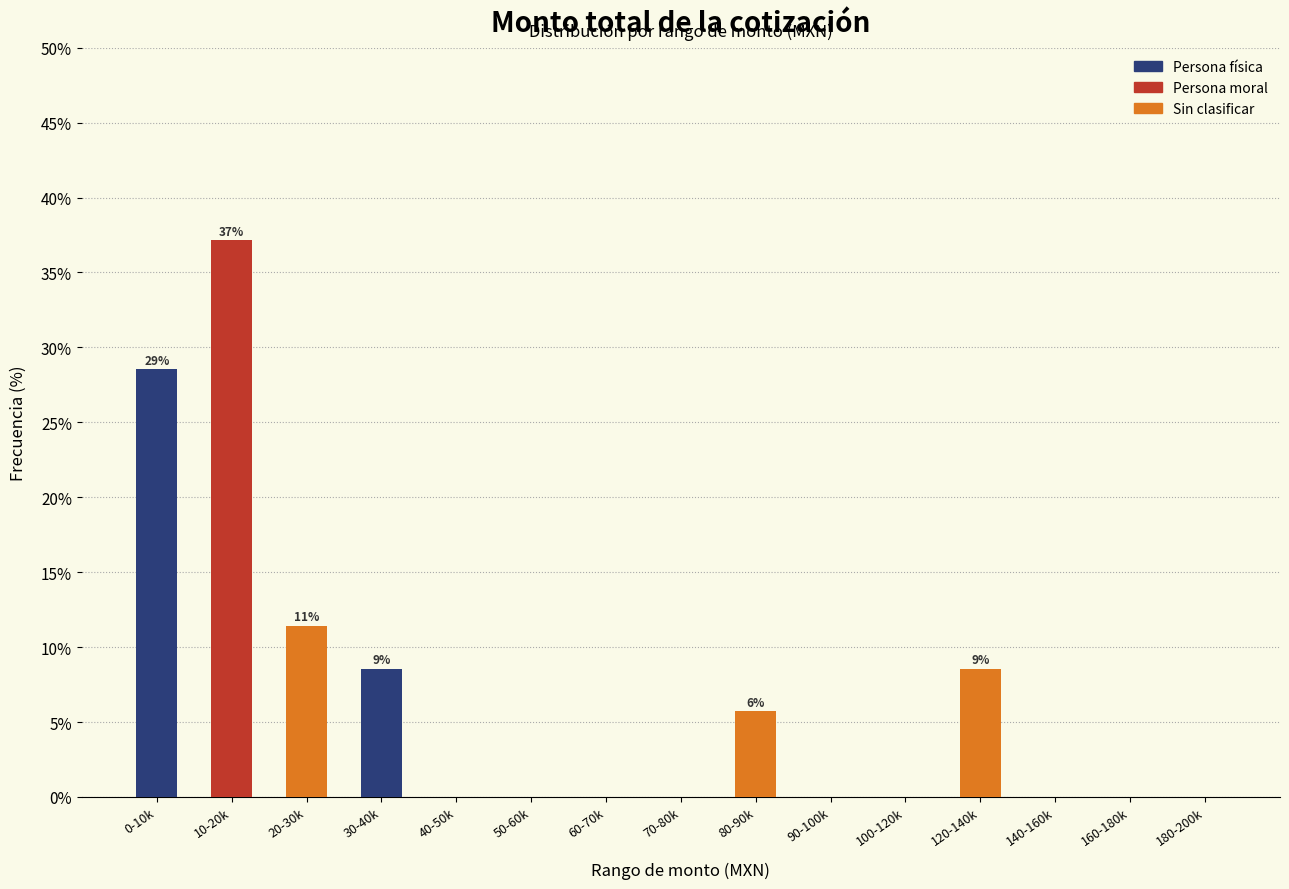

Reading left to right, list all the values displayed in this chart.

0-10k=28.6	10-20k=37.1	20-30k=11.4	30-40k=8.6	40-50k=0.0	50-60k=0.0	60-70k=0.0	70-80k=0.0	80-90k=5.7	90-100k=0.0	100-120k=0.0	120-140k=8.6	140-160k=0.0	160-180k=0.0	180-200k=0.0